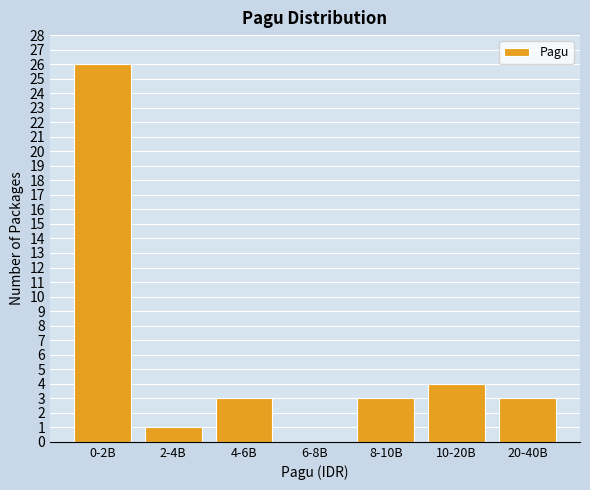

Reading left to right, extract all data points from this chart.

0-2B=26	2-4B=1	4-6B=3	6-8B=0	8-10B=3	10-20B=4	20-40B=3